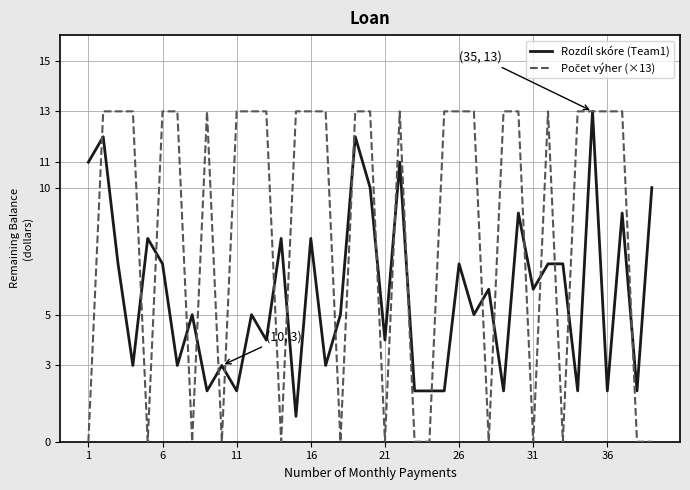

What is the greatest value displayed?

13